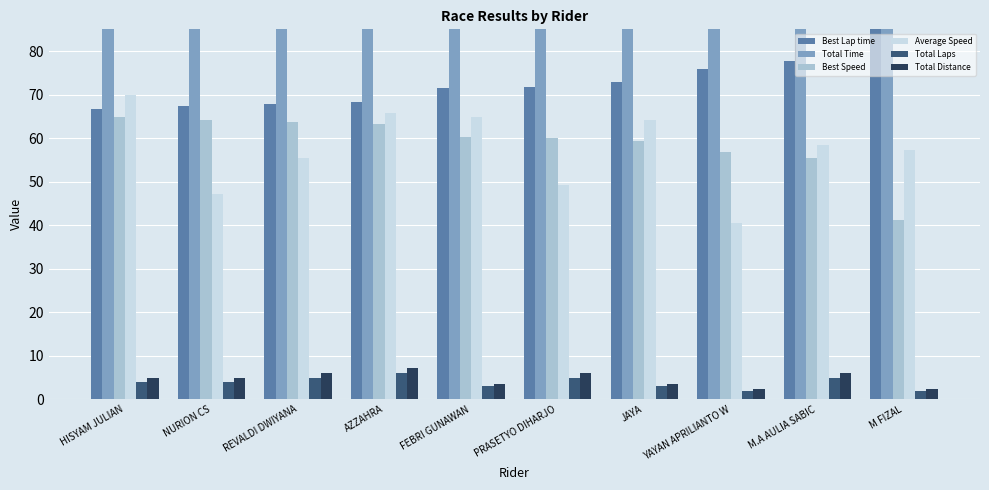

At which category is the sum across all series the highest?

PRASETYO DIHARJO